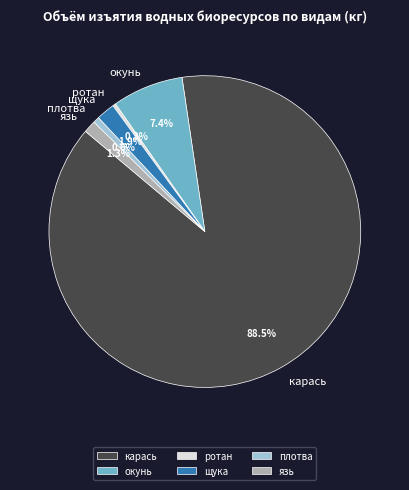

Which slice is the largest?

карась